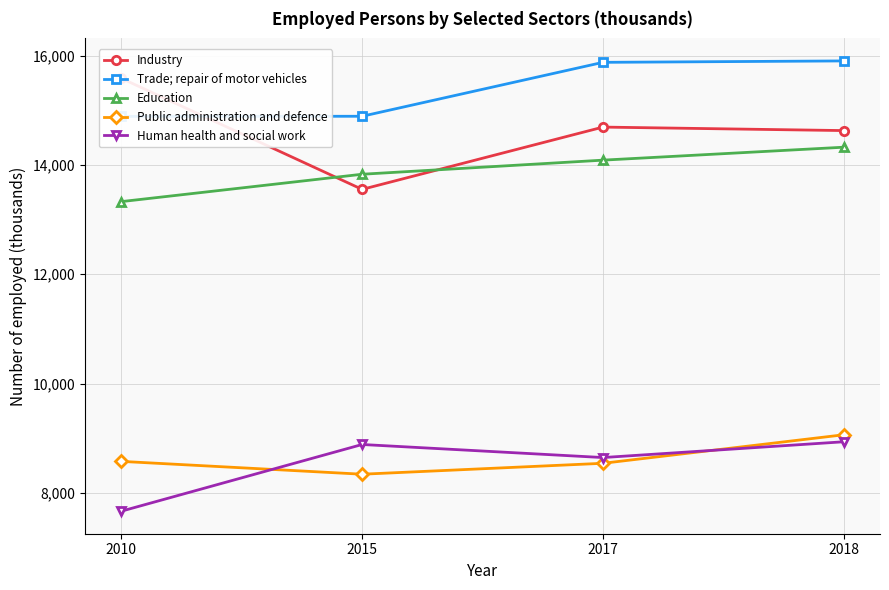

Reading left to right, what are all the values shown in this chart?

Industry: 15587	13554	14694	14630
Trade; repair of motor vehicles: 14890	14892	15879	15905
Education: 13330	13831	14089	14326
Public administration and defence: 8576	8341	8541	9063
Human health and social work: 7664	8885	8646	8935